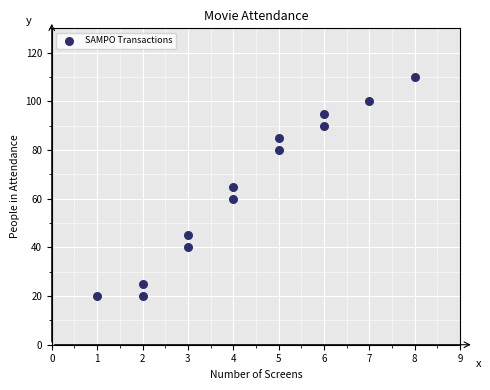

What is the range of Y values (max minus min)?

90